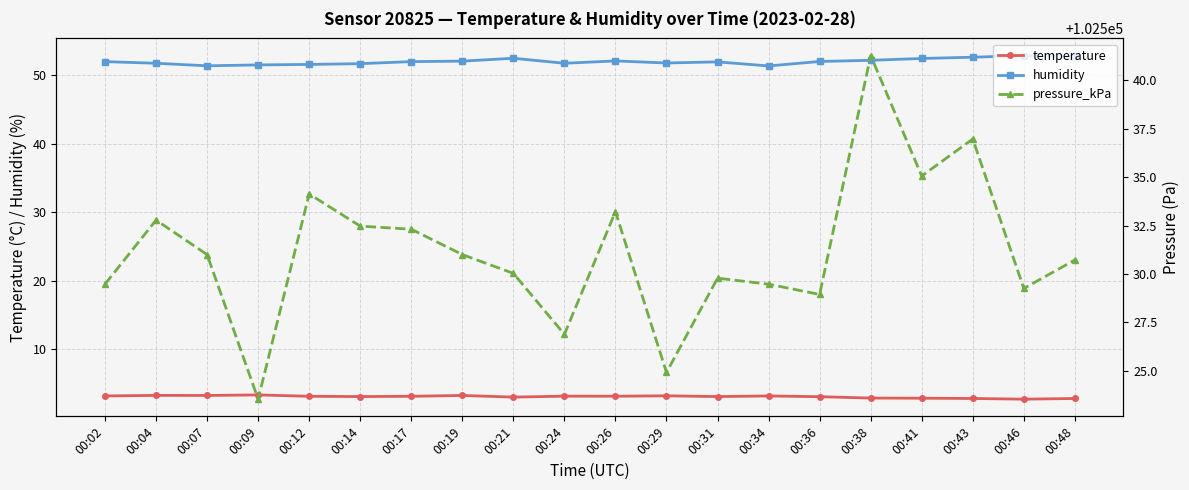

What are all the series names shown in the legend?

temperature, humidity, pressure_kPa